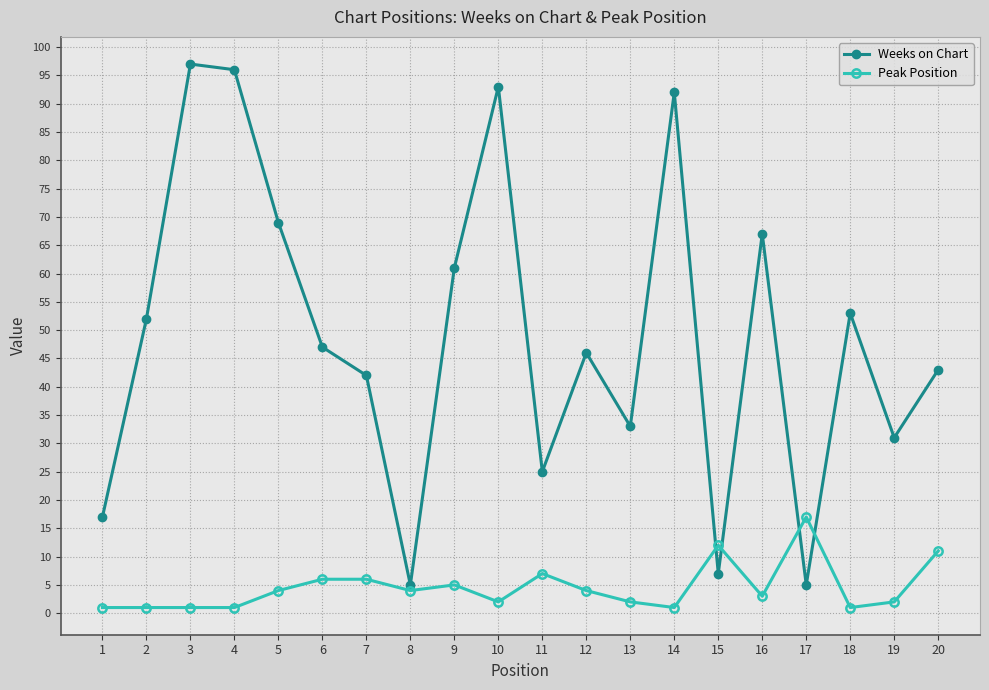

Between 17 and 19, which series saw the biggest shift?

Weeks on Chart